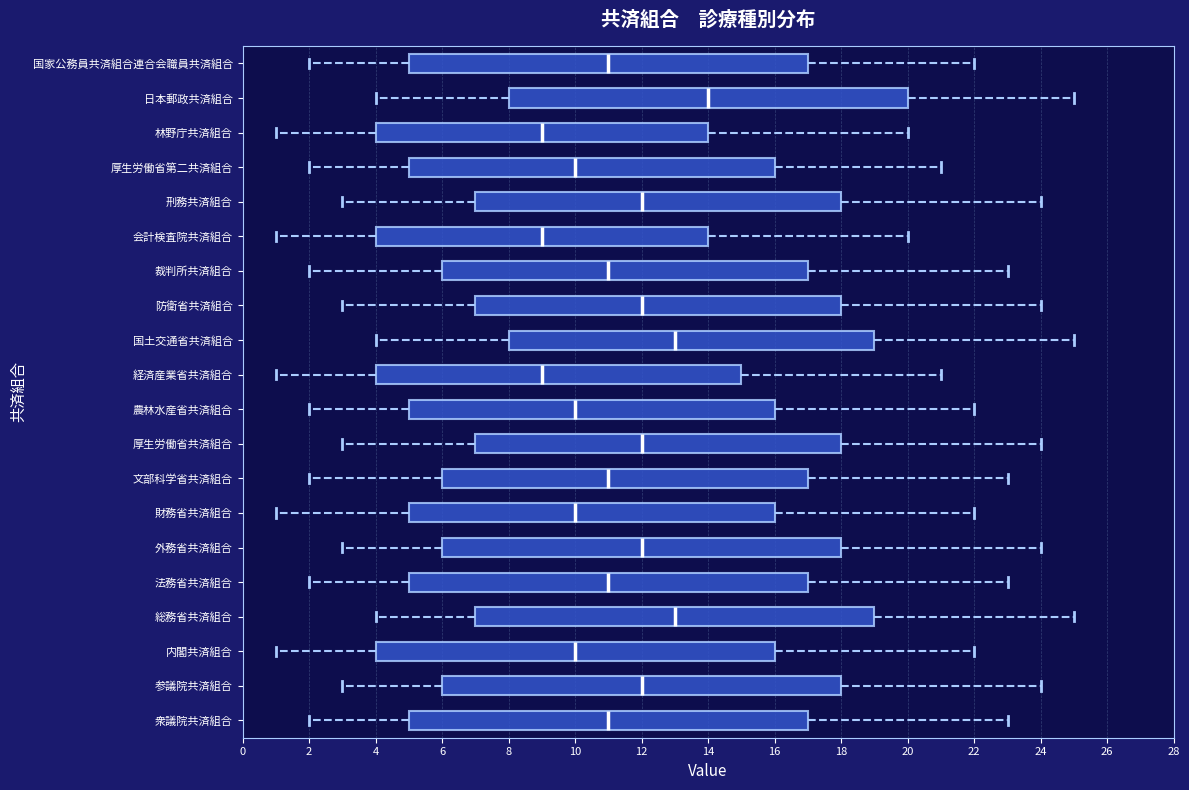

Reading bottom to top, transcribe this box plot: for each box, give where its median line is, the range the box spans, and where its two whiskers end, as read against the x-axis. The values are not printed on the chart, so give them approximately, as read against the axis.

衆議院共済組合: median 11, box 5 to 17, whiskers 2 to 23
参議院共済組合: median 12, box 6 to 18, whiskers 3 to 24
内閣共済組合: median 10, box 4 to 16, whiskers 1 to 22
総務省共済組合: median 13, box 7 to 19, whiskers 4 to 25
法務省共済組合: median 11, box 5 to 17, whiskers 2 to 23
外務省共済組合: median 12, box 6 to 18, whiskers 3 to 24
財務省共済組合: median 10, box 5 to 16, whiskers 1 to 22
文部科学省共済組合: median 11, box 6 to 17, whiskers 2 to 23
厚生労働省共済組合: median 12, box 7 to 18, whiskers 3 to 24
農林水産省共済組合: median 10, box 5 to 16, whiskers 2 to 22
経済産業省共済組合: median 9, box 4 to 15, whiskers 1 to 21
国土交通省共済組合: median 13, box 8 to 19, whiskers 4 to 25
防衛省共済組合: median 12, box 7 to 18, whiskers 3 to 24
裁判所共済組合: median 11, box 6 to 17, whiskers 2 to 23
会計検査院共済組合: median 9, box 4 to 14, whiskers 1 to 20
刑務共済組合: median 12, box 7 to 18, whiskers 3 to 24
厚生労働省第二共済組合: median 10, box 5 to 16, whiskers 2 to 21
林野庁共済組合: median 9, box 4 to 14, whiskers 1 to 20
日本郵政共済組合: median 14, box 8 to 20, whiskers 4 to 25
国家公務員共済組合連合会職員共済組合: median 11, box 5 to 17, whiskers 2 to 22